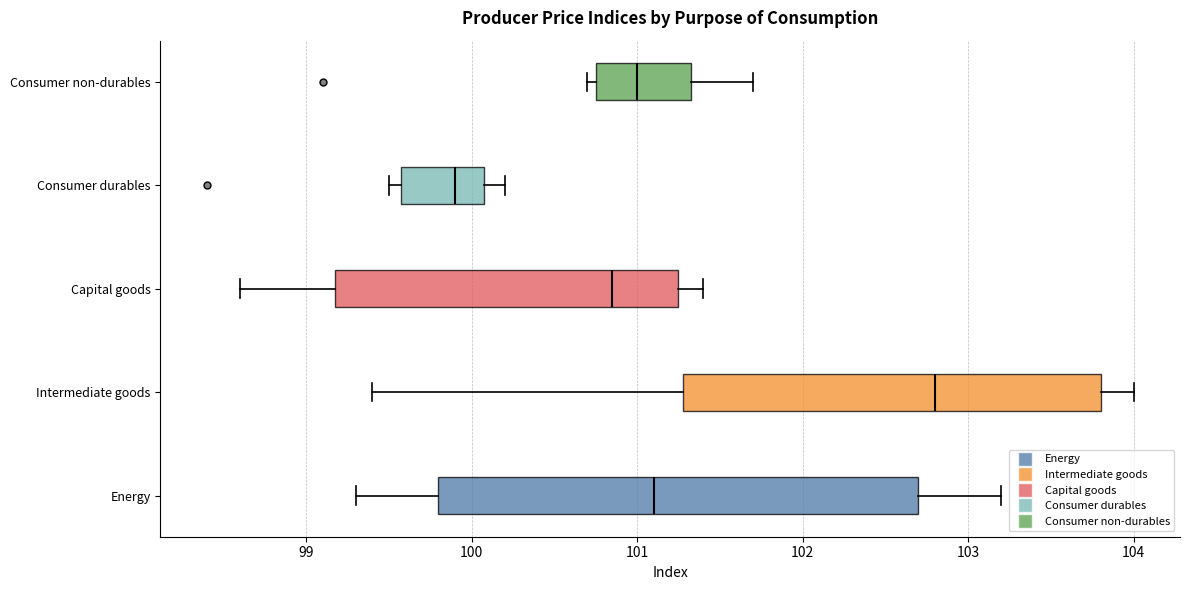

Which box has the furthest to the right median line?

Intermediate goods